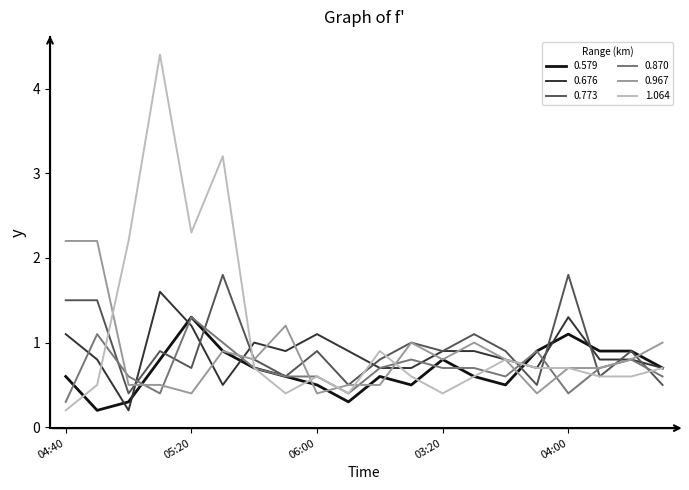

Count the number of categories in the chart.

20